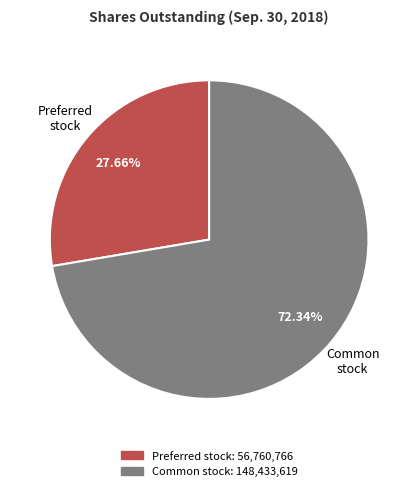

To the nearest percent, what is the difference between the largest and smallest slice percentages?

45%